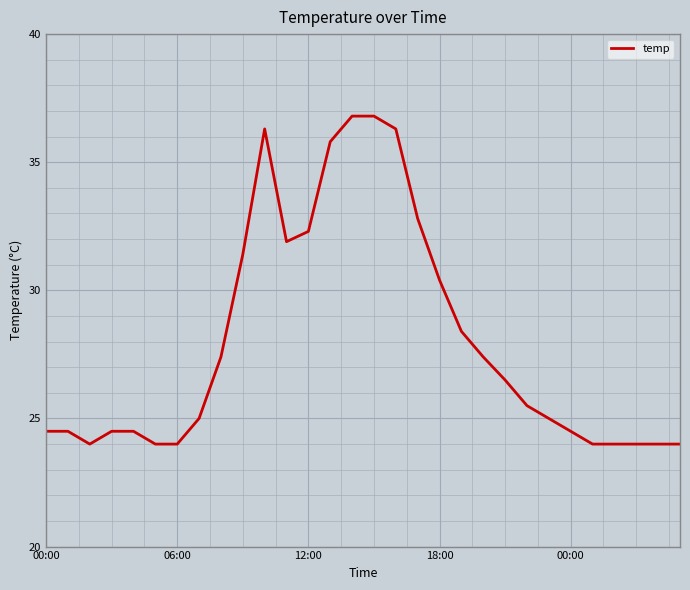

What is the smallest value displayed?

24.0